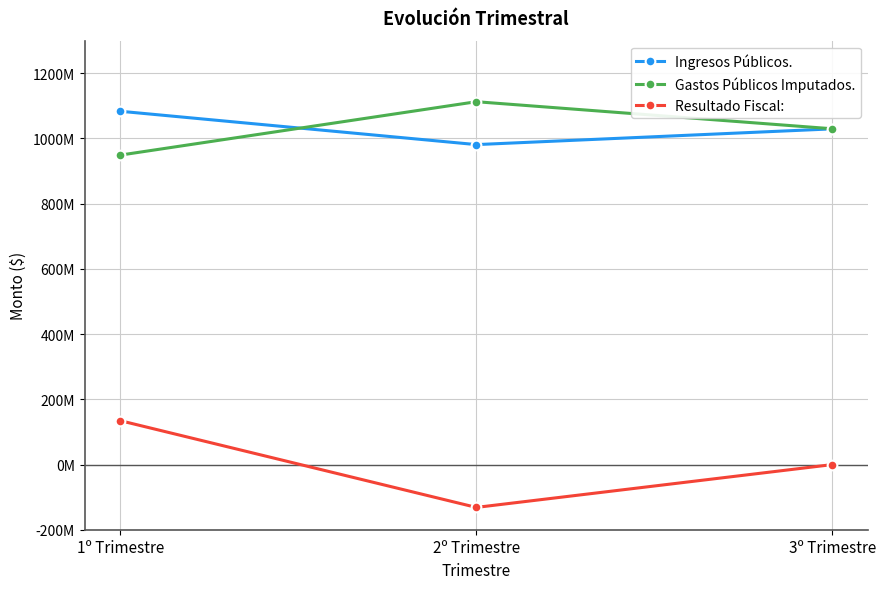

Where does the Ingresos Públicos. series first go above 1029532538?

1º Trimestre